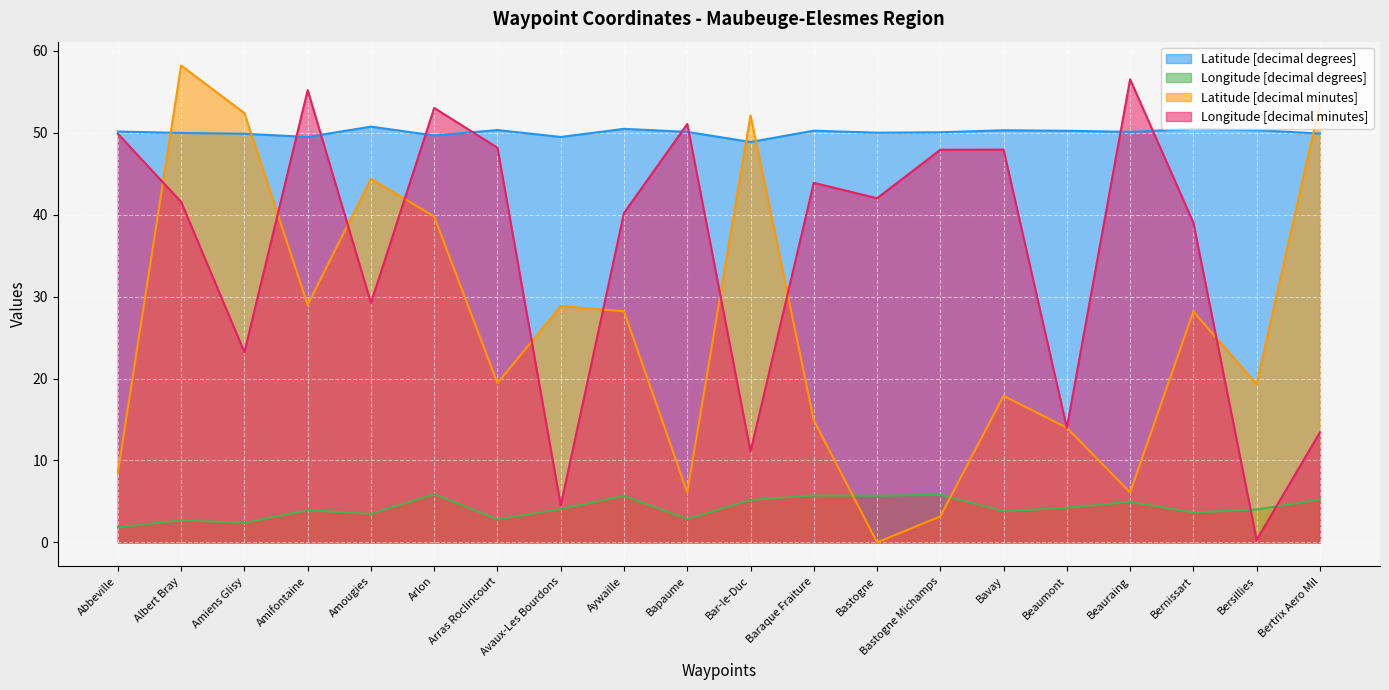

What position from the left is Aywaille?

9